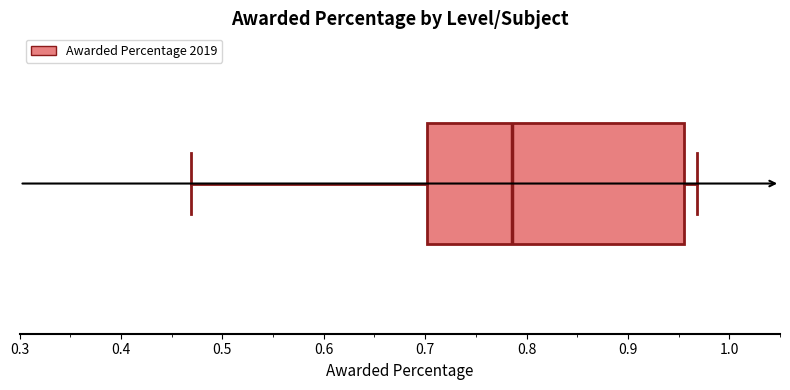

Transcribe this box plot: give where the median line is, the range the box spans, and where the two whiskers end, as read against the x-axis. The values are not printed on the chart, so give them approximately, as read against the axis.

median 0.79, box 0.70 to 0.96, whiskers 0.47 to 0.97